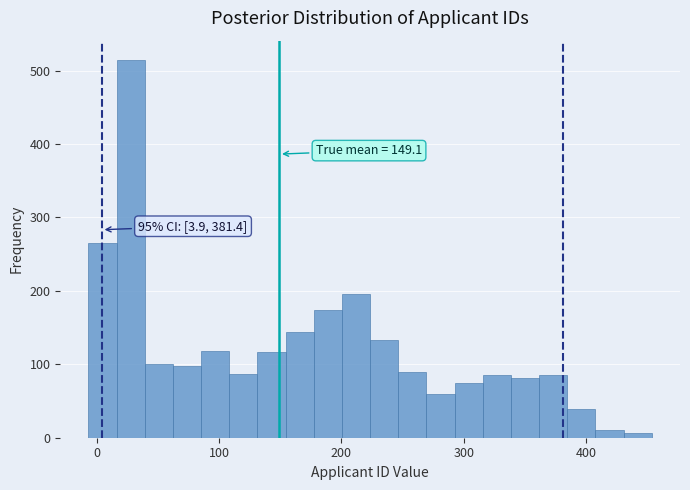

Read against the x-axis, roughly where is the centre of the tallest bar?

30